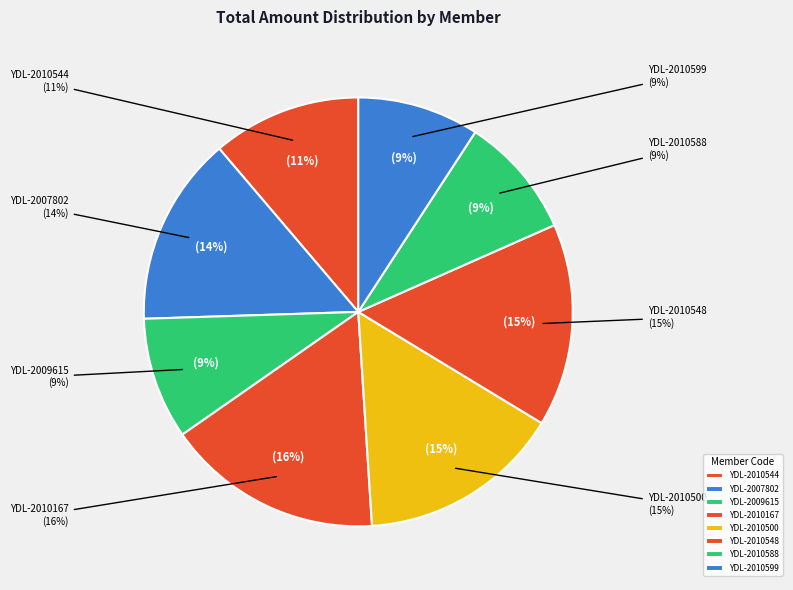

What percentage is the YDL-2007802 slice, to the nearest percent?

14%